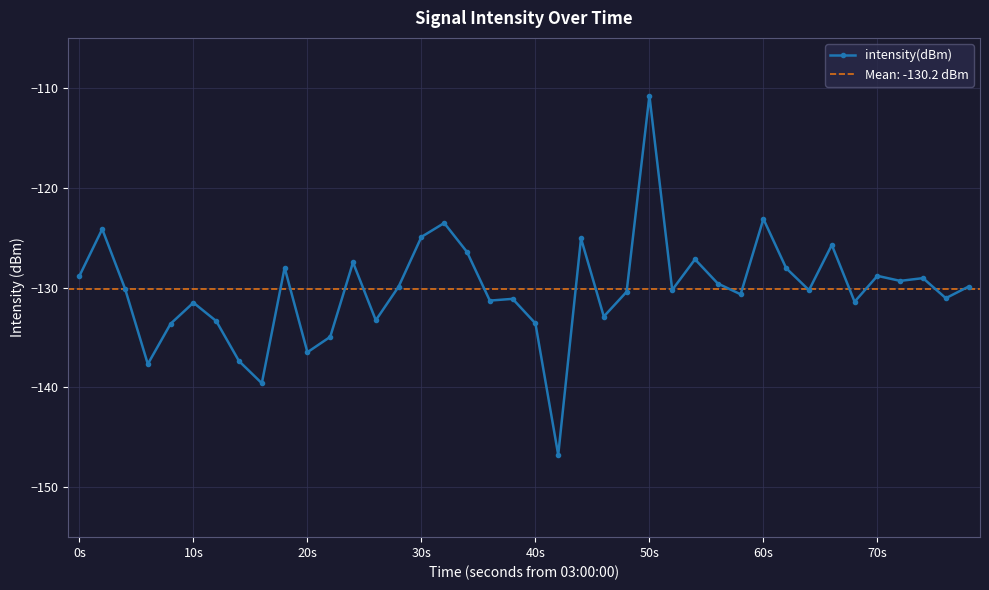

True or false: intensity(dBm) has more than 0 points higher than both neighbors.

True